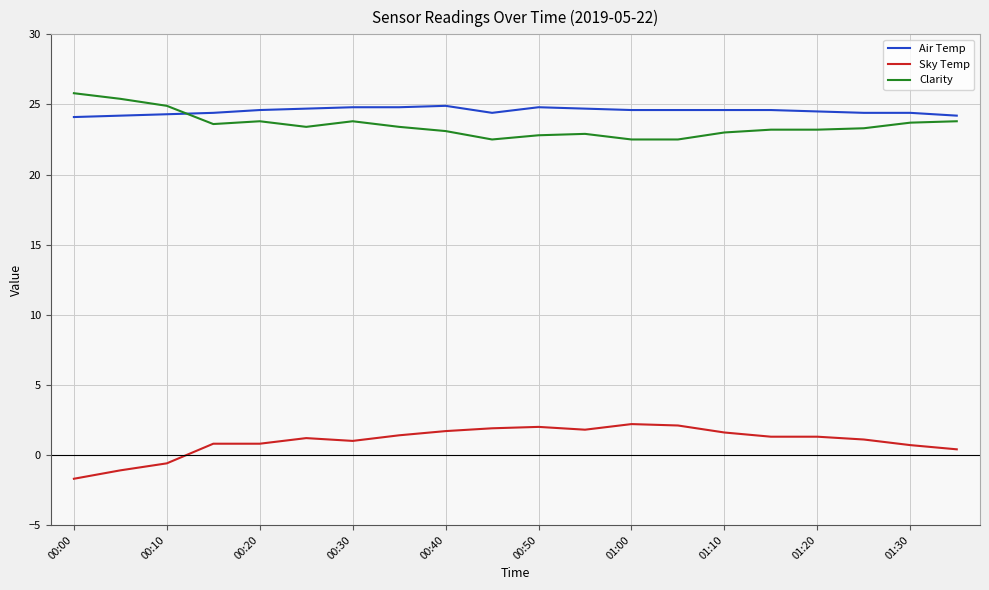

What is the maximum value for Sky Temp?

2.2